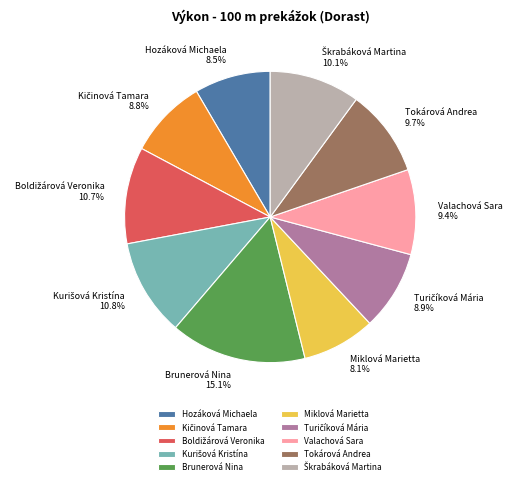

What is the largest slice in the pie chart?

Brunerová Nina